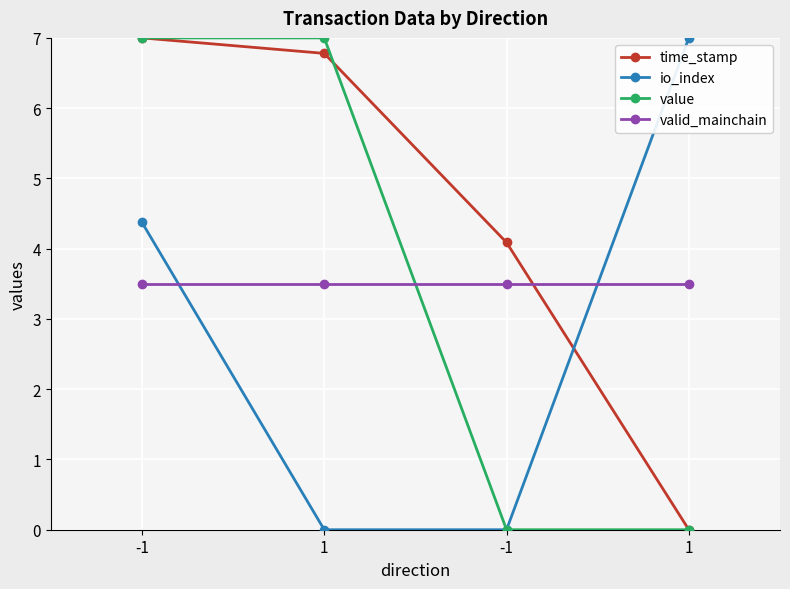

What is the total value across all series at -1?

21.9